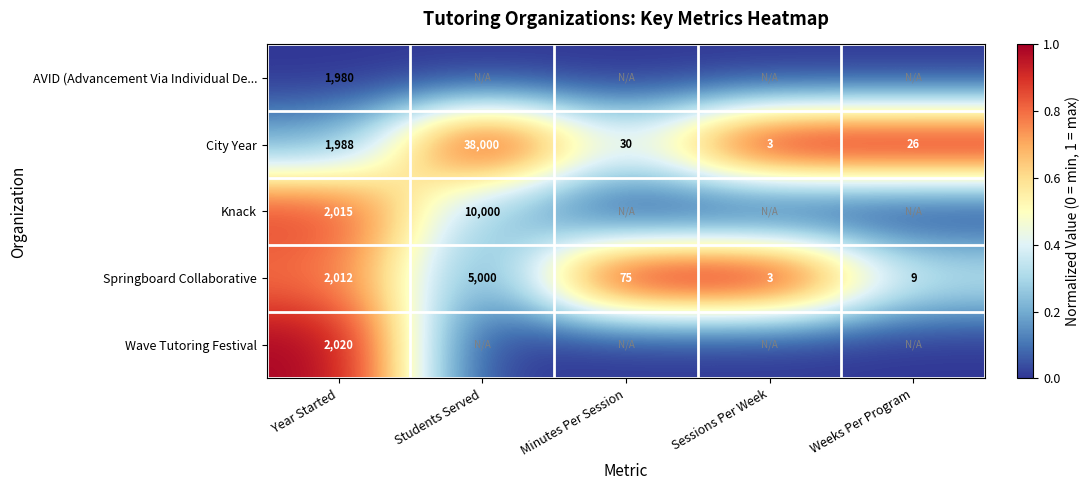

What is the total value across all series at Year Started?

10015